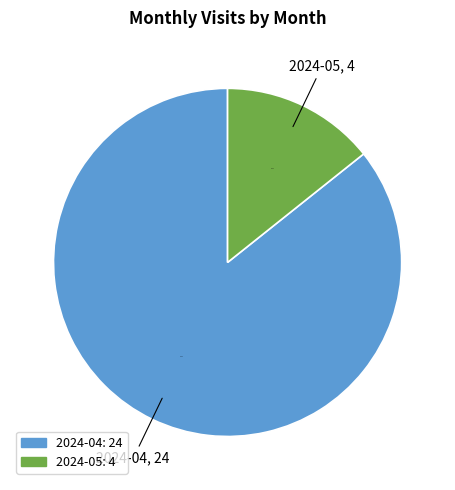

What percentage is NOT represented by 2024-05?

85.7%